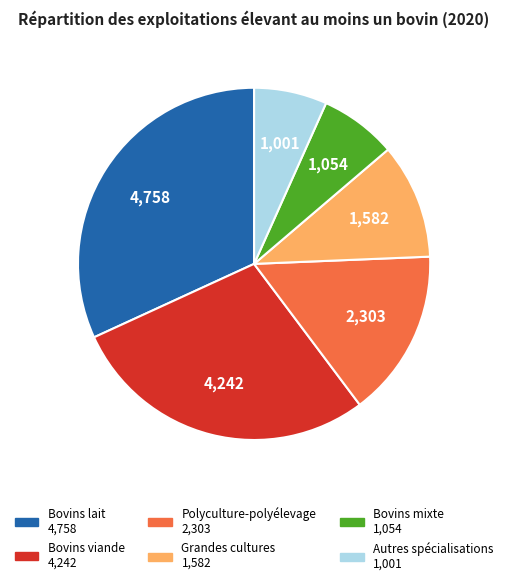

What is the ratio of the value at Polyculture-polyélevage to the value at Bovins viande?

0.5